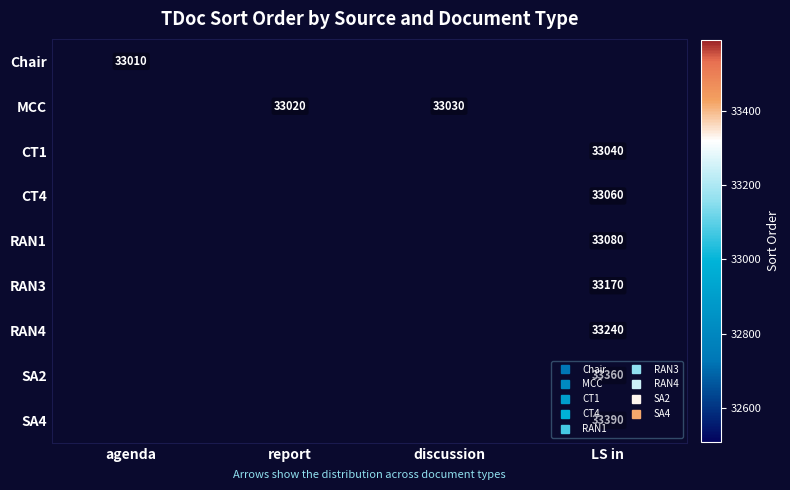

How many data points does each series have?

4